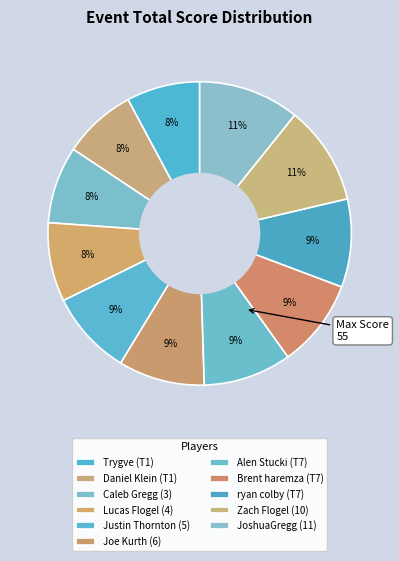

How many slices are in this pie chart?

11